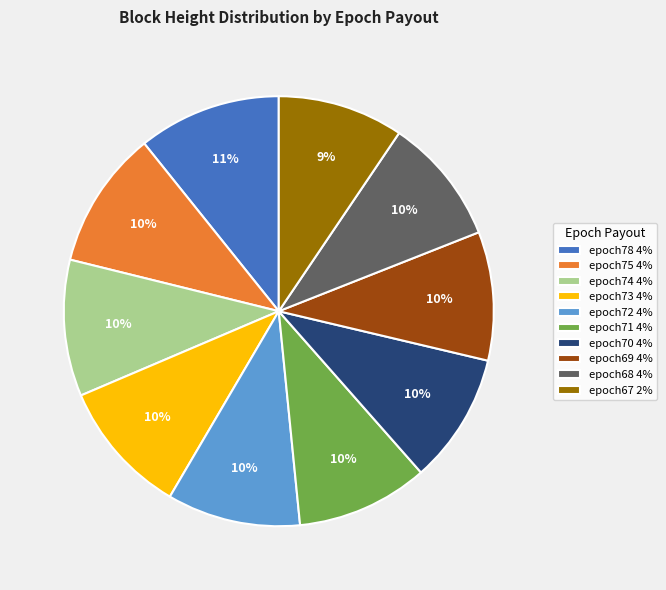

Does epoch68 4% account for over 50% of the chart?

No